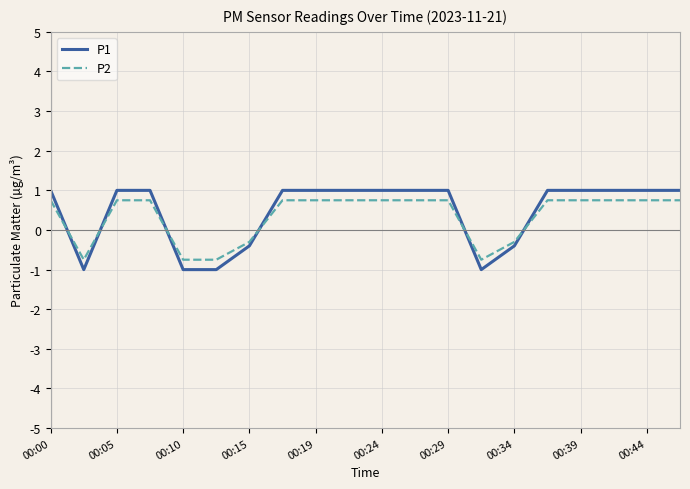

Which series has the widest spread of values?

P1